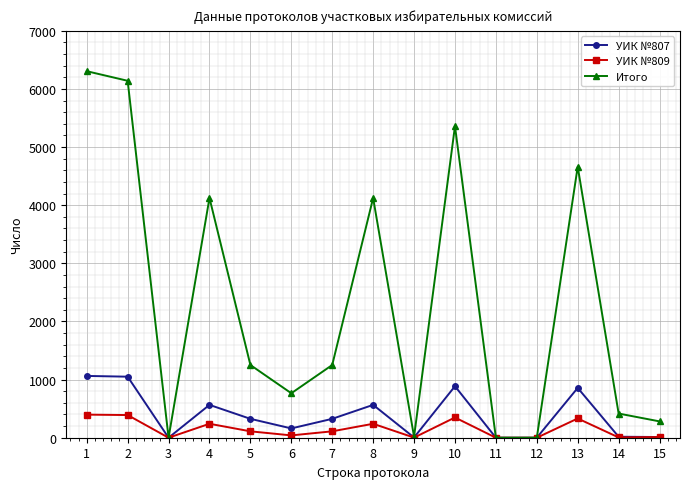

At how many categories does at least one series exceed 5009?

3